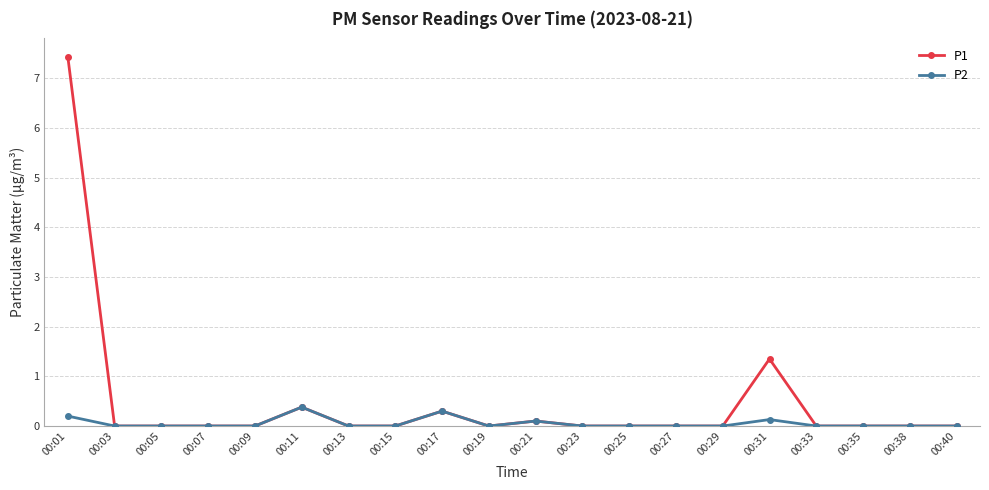

Which series has the largest range (max minus min)?

P1